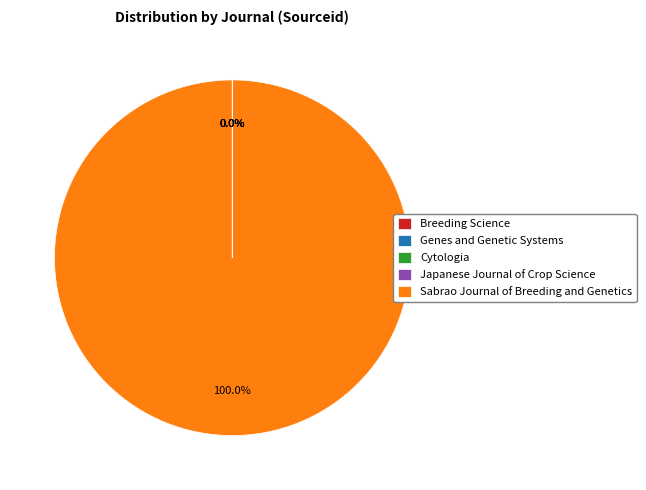

Which category has the biggest portion of the pie?

Sabrao Journal of Breeding and Genetics